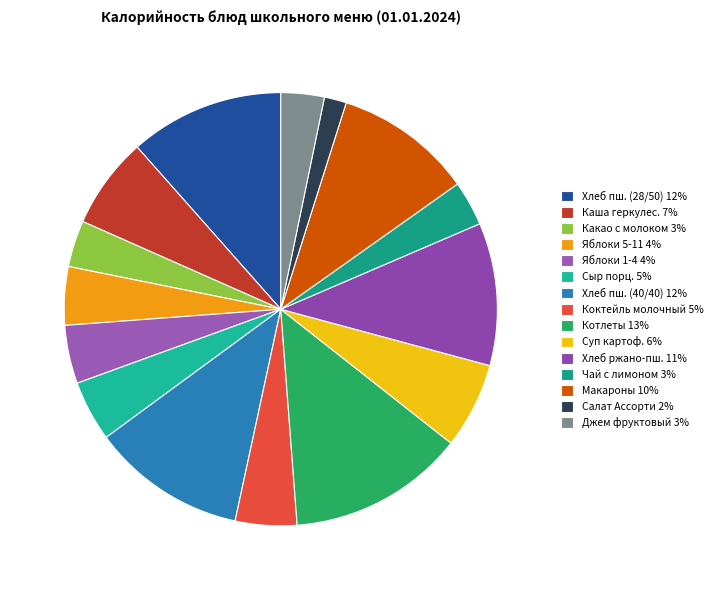

To the nearest percent, what is the difference between the largest and smallest slice percentages?

12%